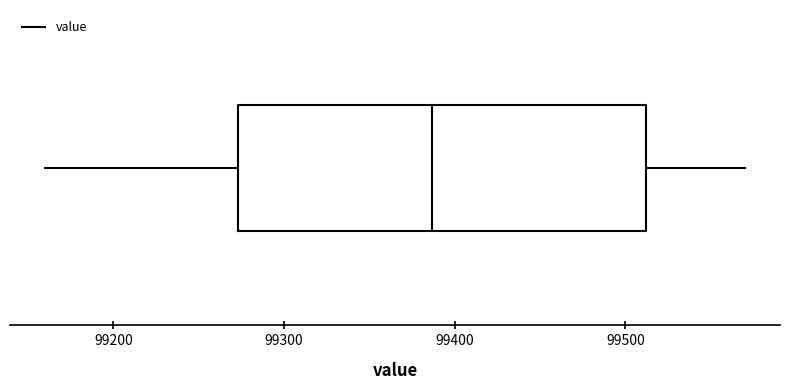

Where is the right edge of the box on the x-axis? The values are not printed on the chart, so give them approximately, as read against the axis.

99510